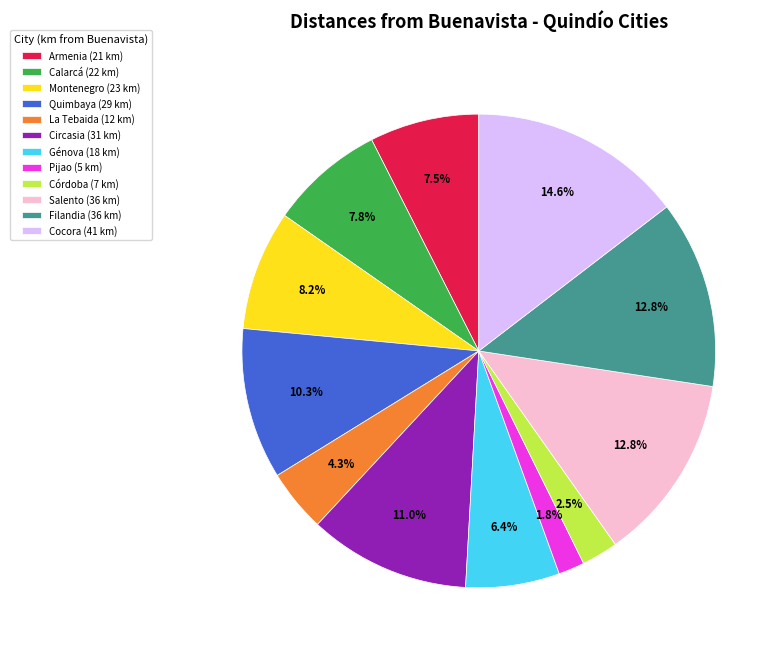

Which has a higher value, Circasia (31 km) or Salento (36 km)?

Salento (36 km)